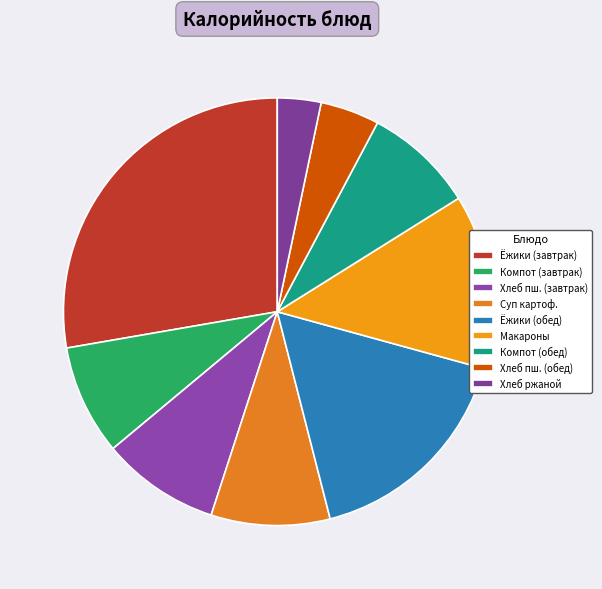

How many slices are in this pie chart?

9